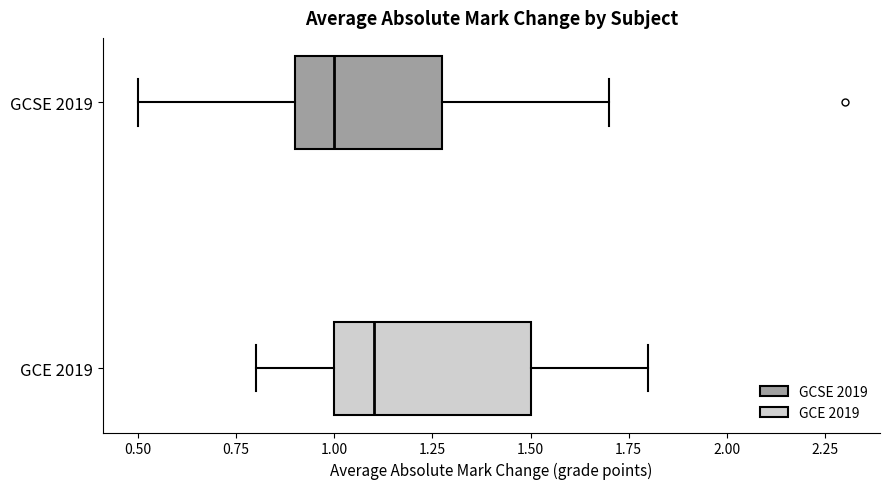

Comparing the boxes themselves (not the whiskers), which one is the widest?

GCE 2019